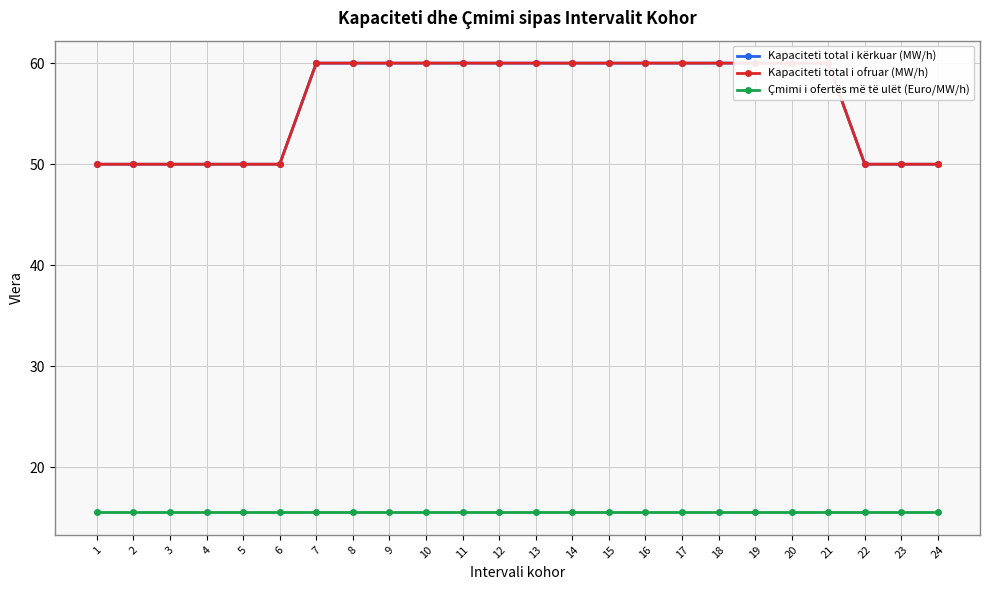

Which label corresponds to the smallest value in the chart?

1